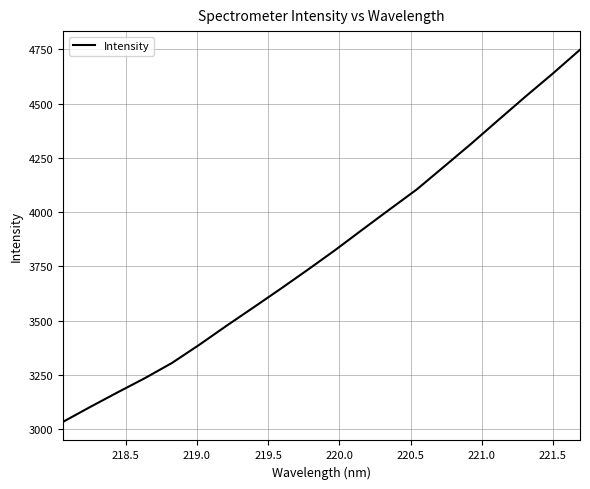

What is the minimum value shown in the chart?

3034.6